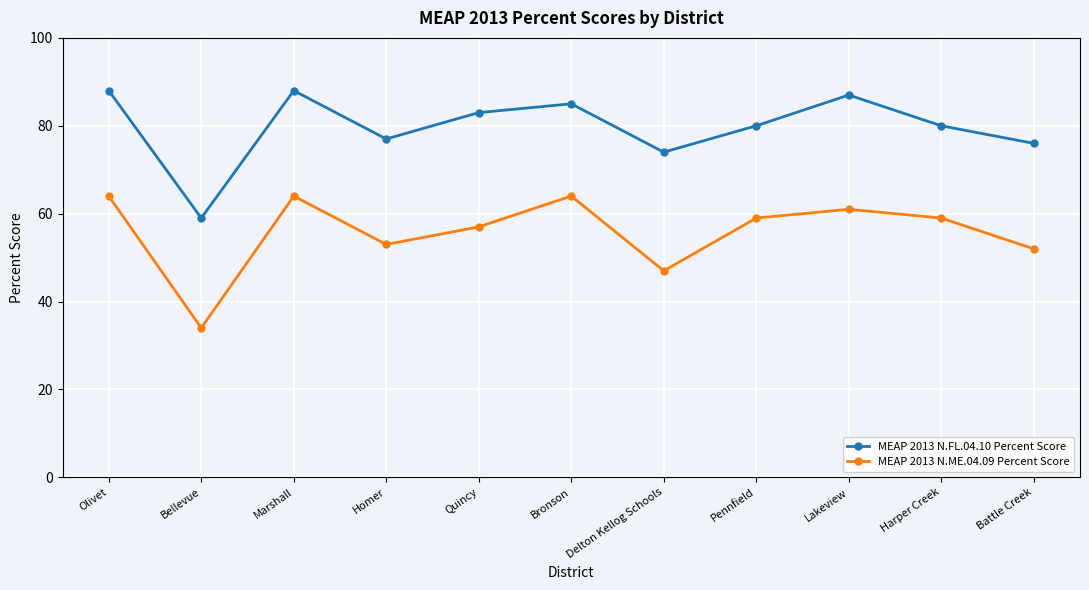

How many interior local peaks does the MEAP 2013 N.FL.04.10 Percent Score series have?

3